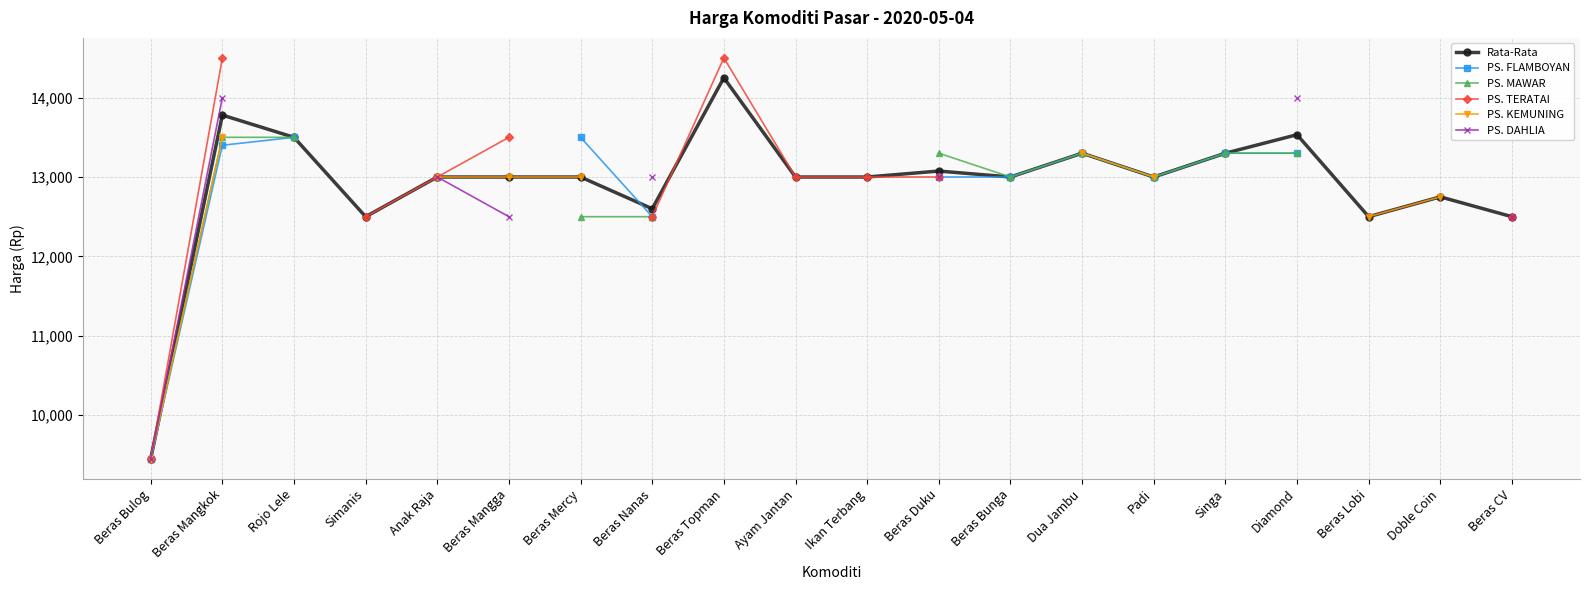

What is the average value of the Rata-Rata series?

12902